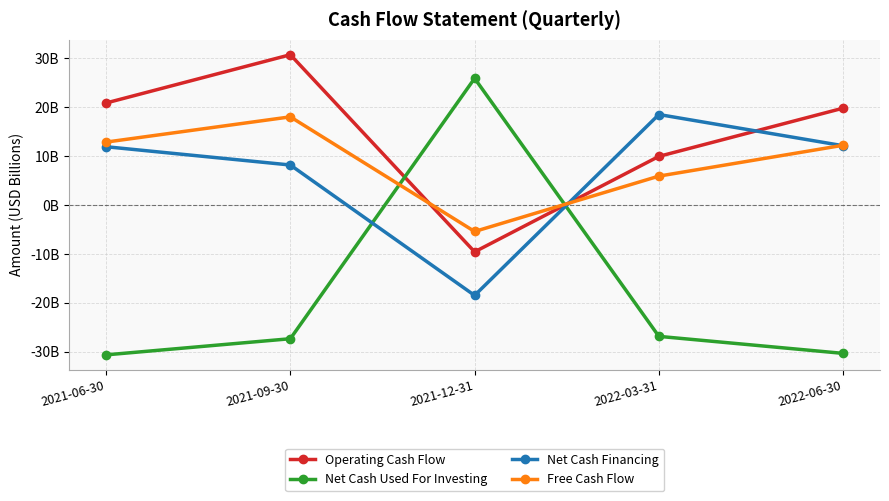

Which series ends up on top after the final intersection of Free Cash Flow and Operating Cash Flow?

Operating Cash Flow